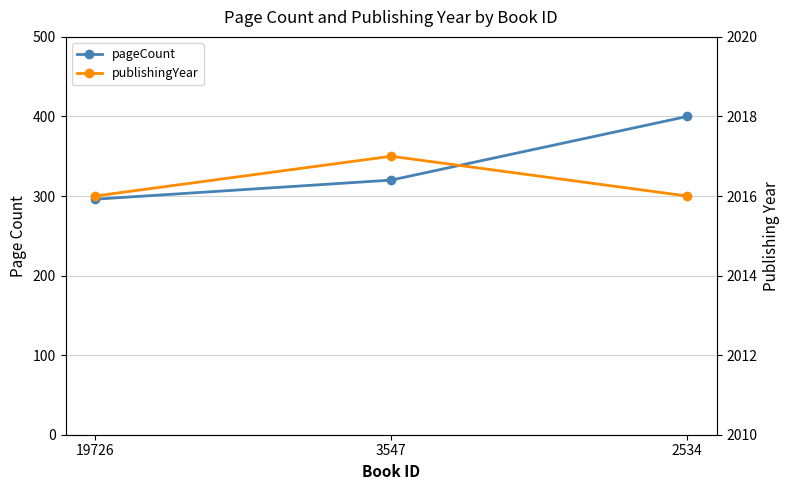

How many series are shown in this chart?

2